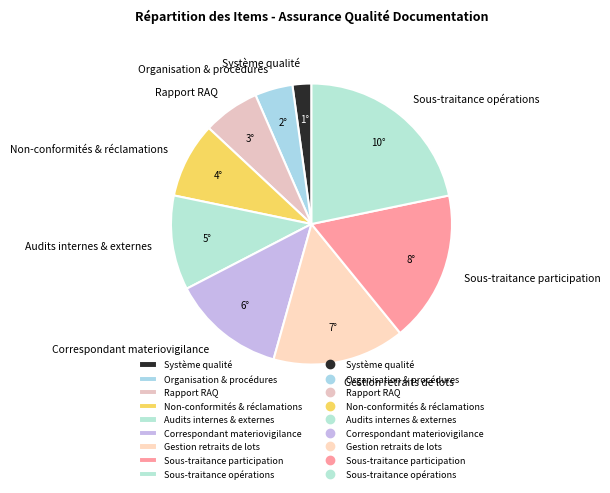

Combined, do Gestion retraits de lots and Système qualité account for over 50%?

No